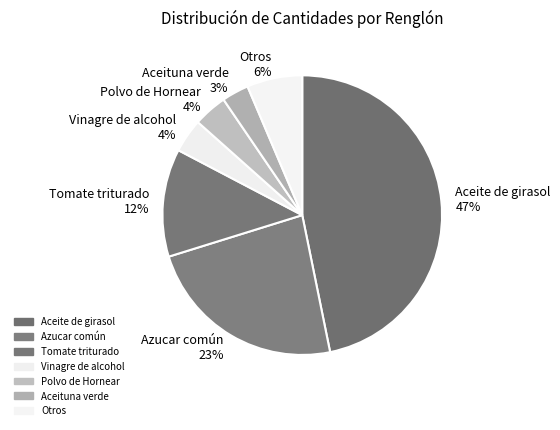

Which category has the smallest portion of the pie?

Aceituna verde